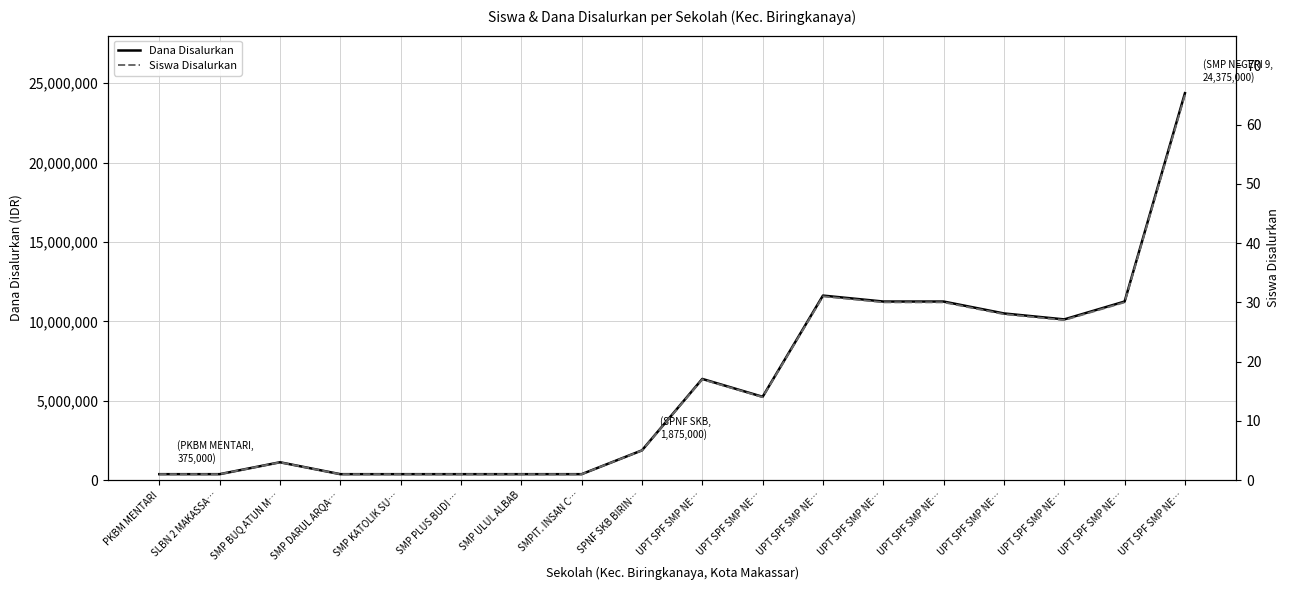

Which series has the largest total across all categories?

Dana Disalurkan